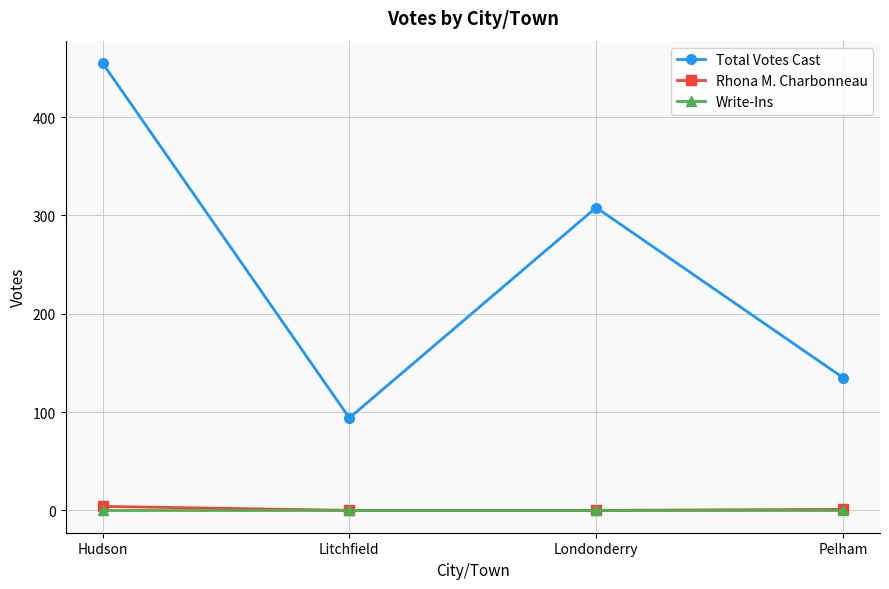

At which category does the chart reach its peak across all series?

Hudson